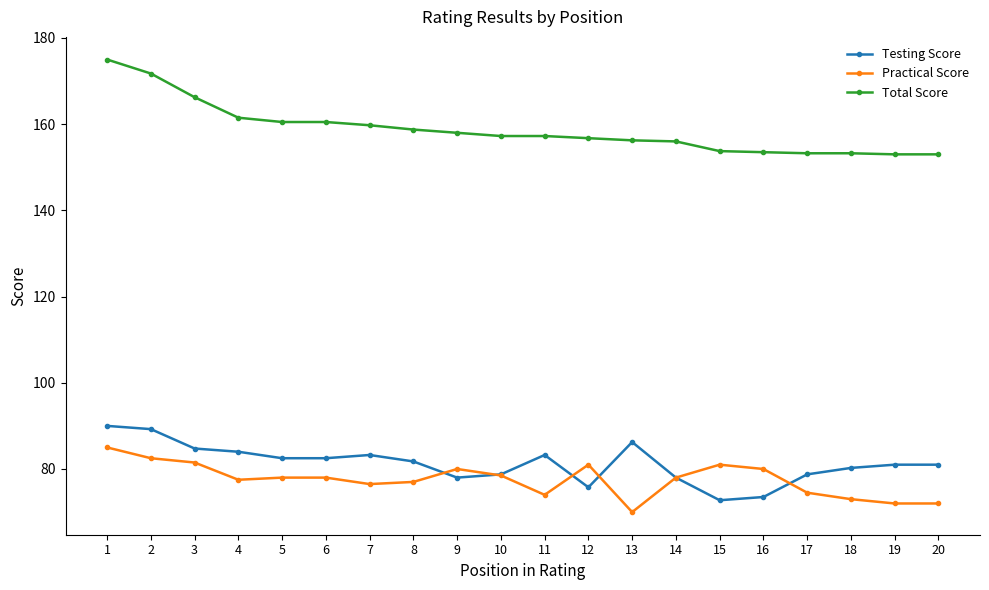

What is the lowest value of the Total Score series?

153.0